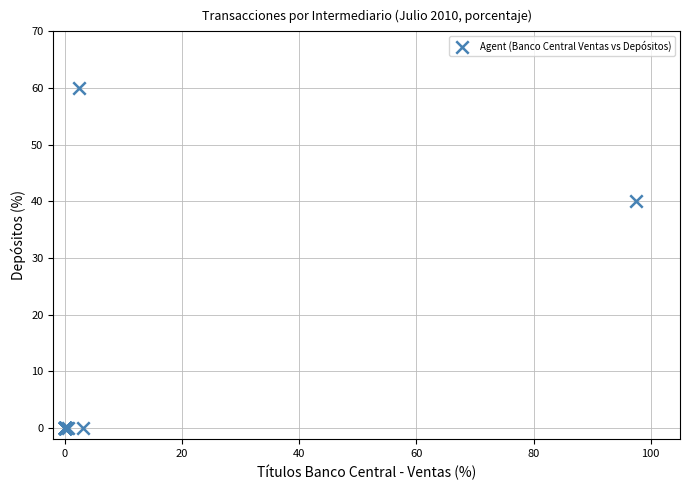

What Y value in the scatter plot is closest to 29?

40.0